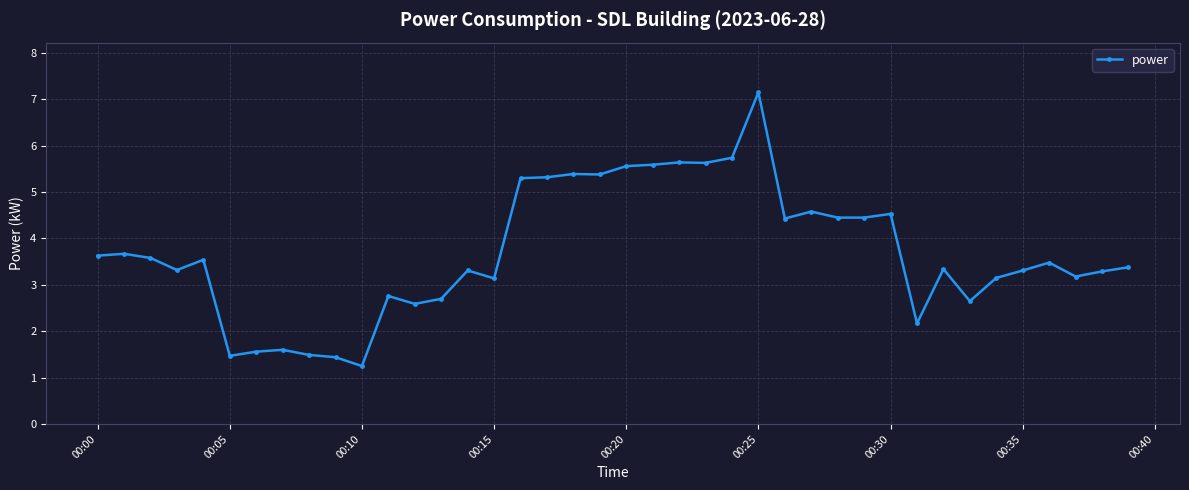

True or false: there are more than 1 points higher than both neighbors.

True